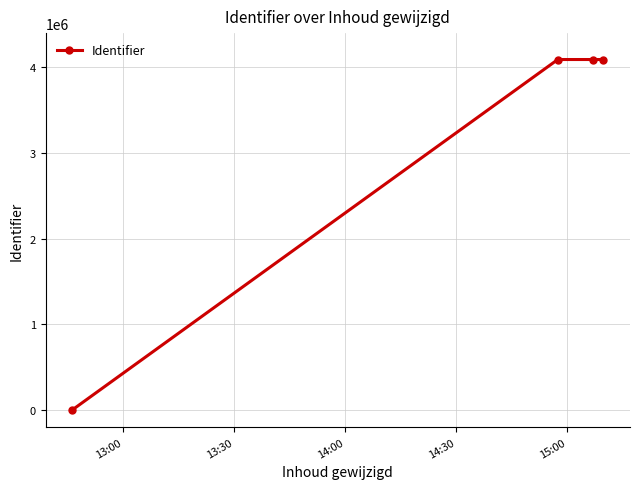

True or false: there are more than 2 points higher than both neighbors.

False